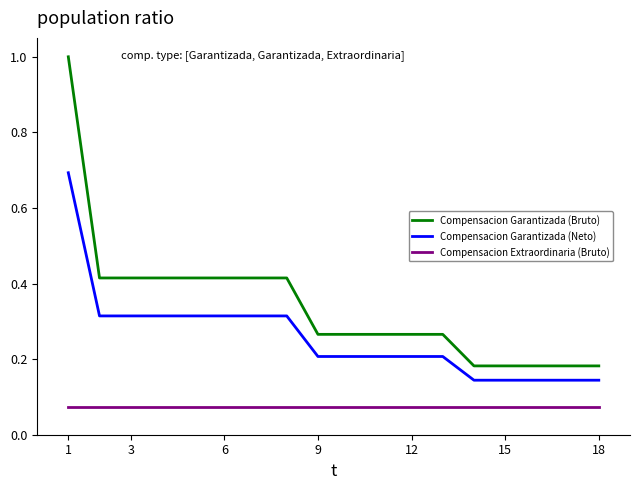

What is the greatest value displayed?

1.0